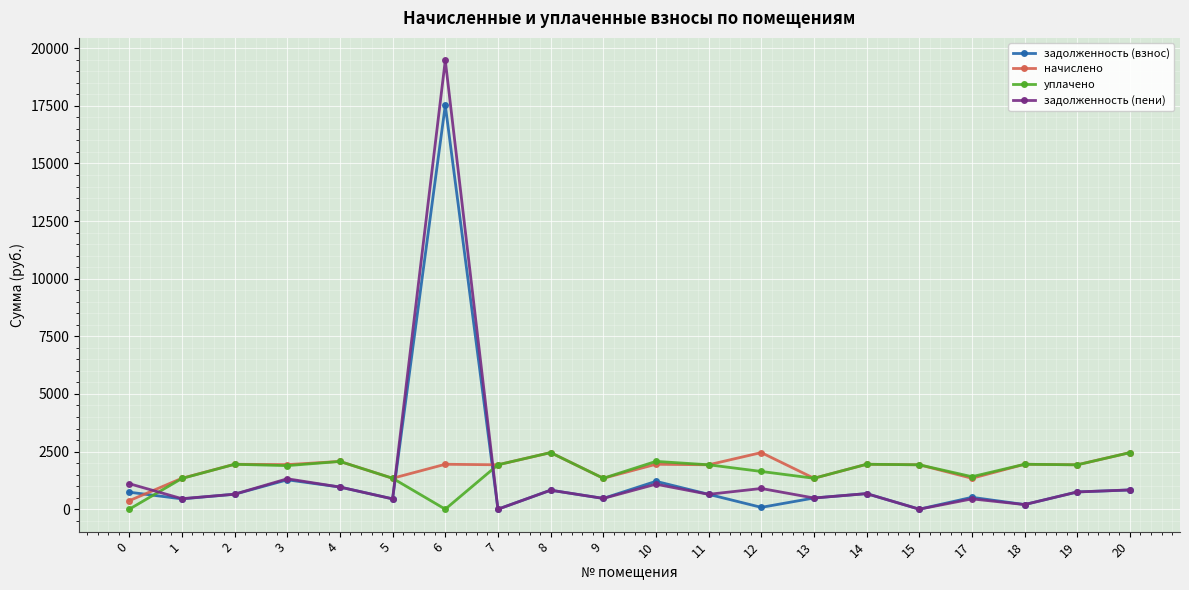

Is the value of задолженность (пени) at 0 greater than the value of уплачено at 7?

No